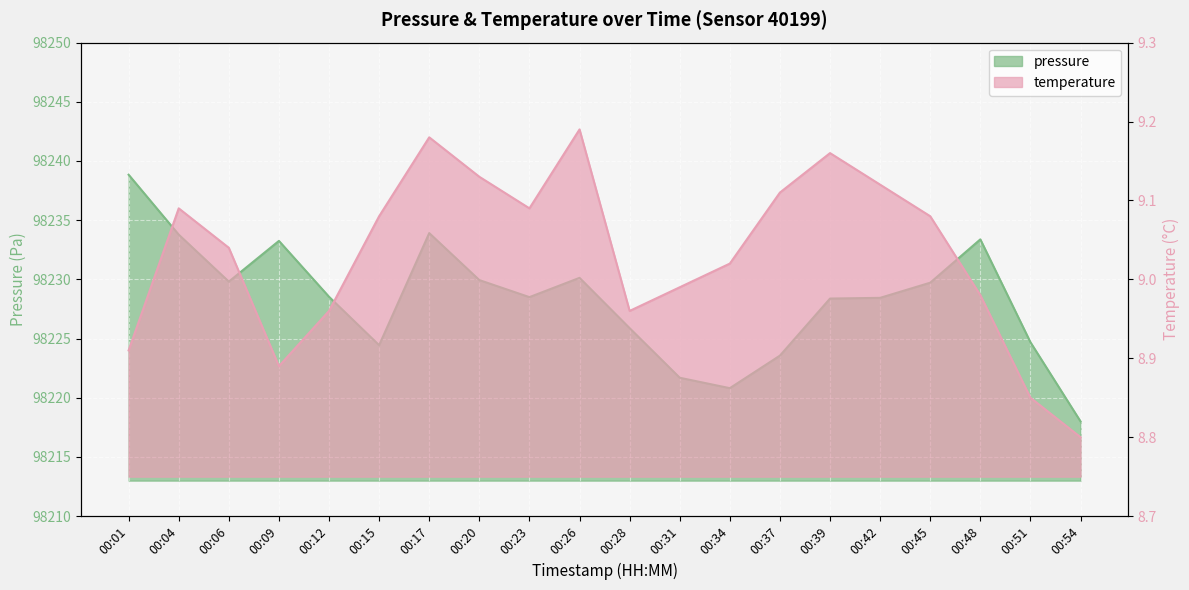

At which category is the sum across all series the highest?

00:01